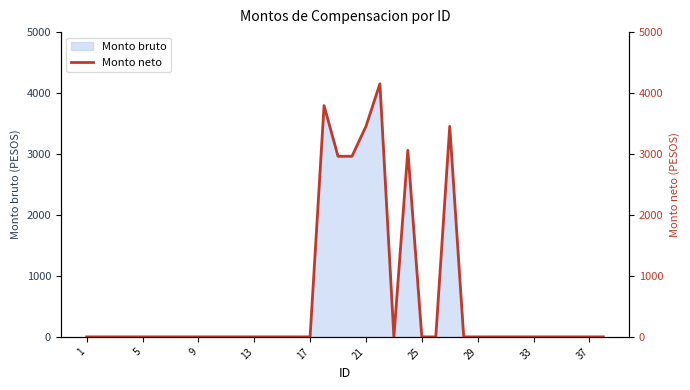

Reading right to left, what are all the values shown in this chart?

0.0	0.0	0.0	0.0	0.0	0.0	0.0	0.0	0.0	0.0	0.0	3453.3	0.0	0.0	3061.2	0.0	4151.6	3453.3	2963.1	2963.1	3794.7	0.0	0.0	0.0	0.0	0.0	0.0	0.0	0.0	0.0	0.0	0.0	0.0	0.0	0.0	0.0	0.0	0.0